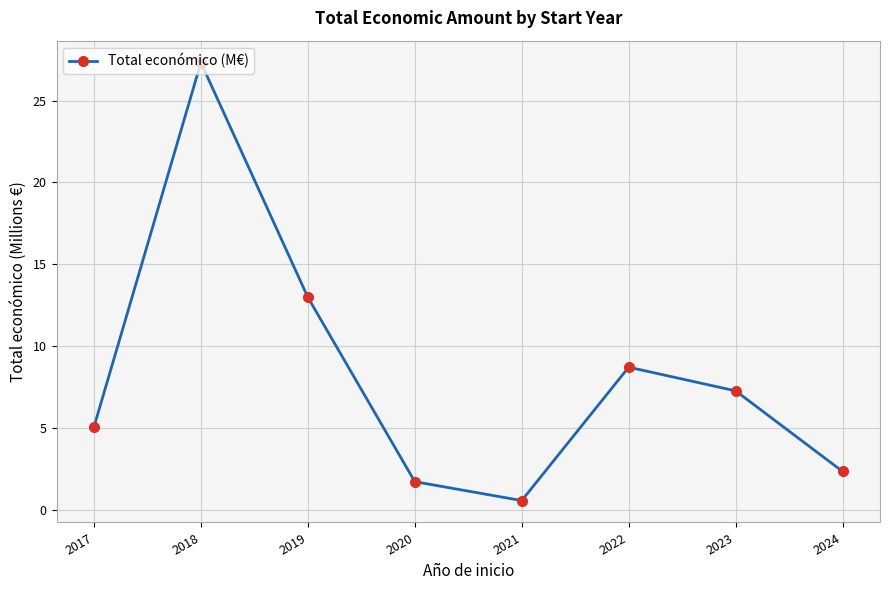

At which category does the data reach its first local peak?

2018